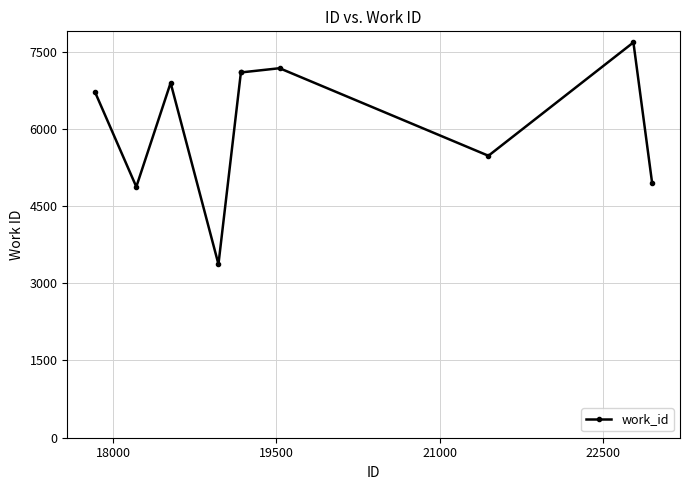

What is the difference between the maximum and second lowest values?

2804